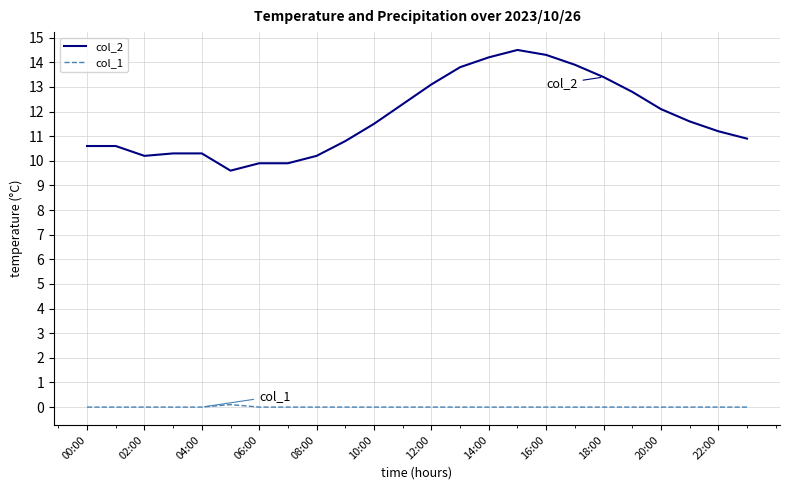

Which series has the widest spread of values?

col_2